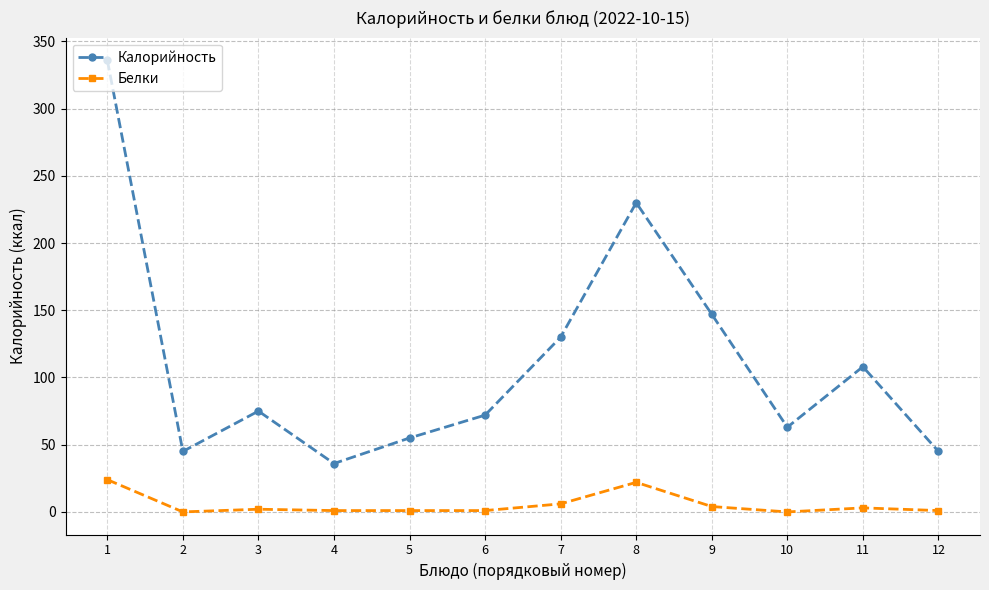

Which series has the widest spread of values?

Калорийность